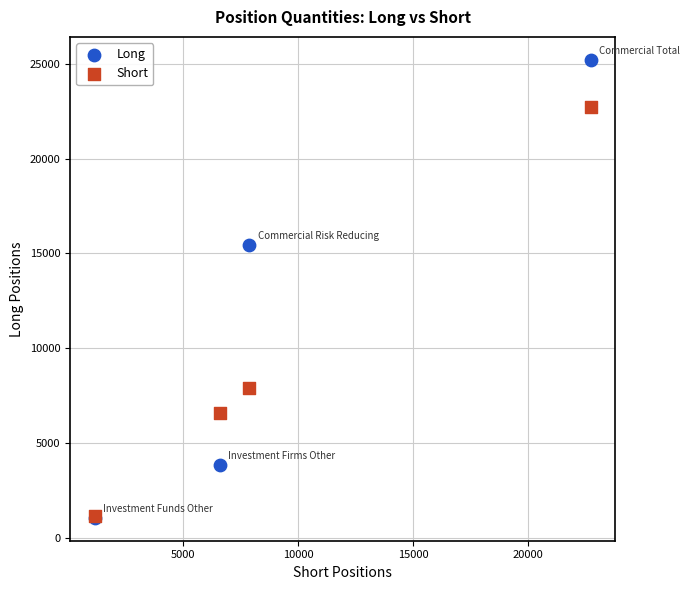

In the Long series, what Y value is closest to 13135?

15468.0